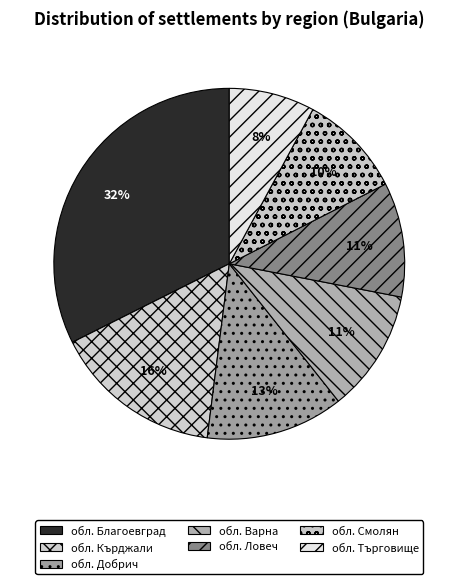

What percentage is NOT represented by обл. Добрич?

87.3%